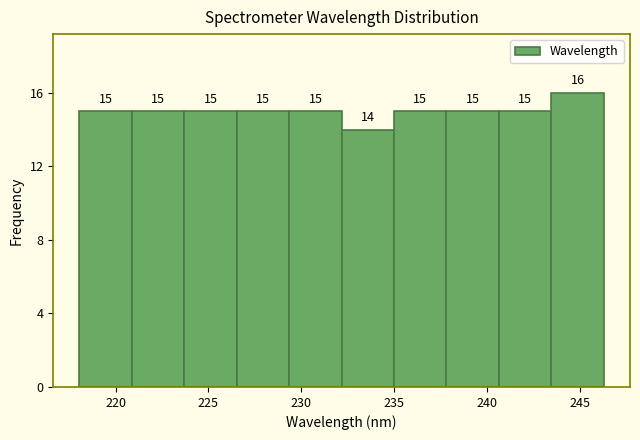

Reading left to right, transcribe this chart: for each bar, give the range it covers on the x-axis and its height. The bar edges are not printed on the chart, so give them approximately, as read against the axis.

218.0 to 221.0: 15
221.0 to 223.5: 15
223.5 to 226.5: 15
226.5 to 229.5: 15
229.5 to 232.0: 15
232.0 to 235.0: 14
235.0 to 238.0: 15
238.0 to 240.5: 15
240.5 to 243.5: 15
243.5 to 246.5: 16